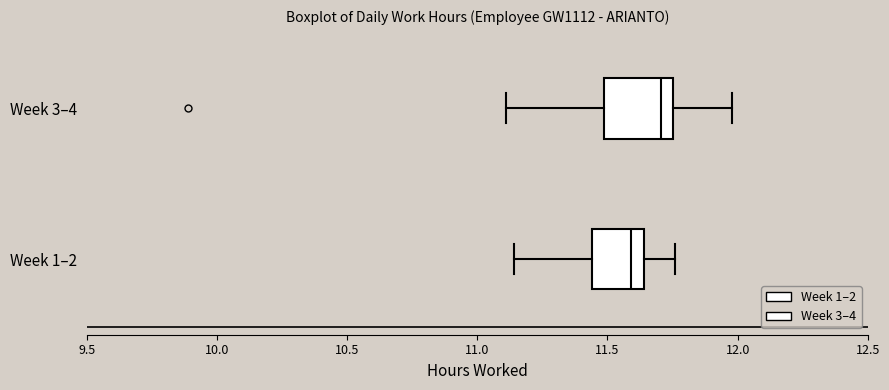

Where does the left whisker of the box for Week 3–4 end on the x-axis? The values are not printed on the chart, so give them approximately, as read against the axis.

11.10